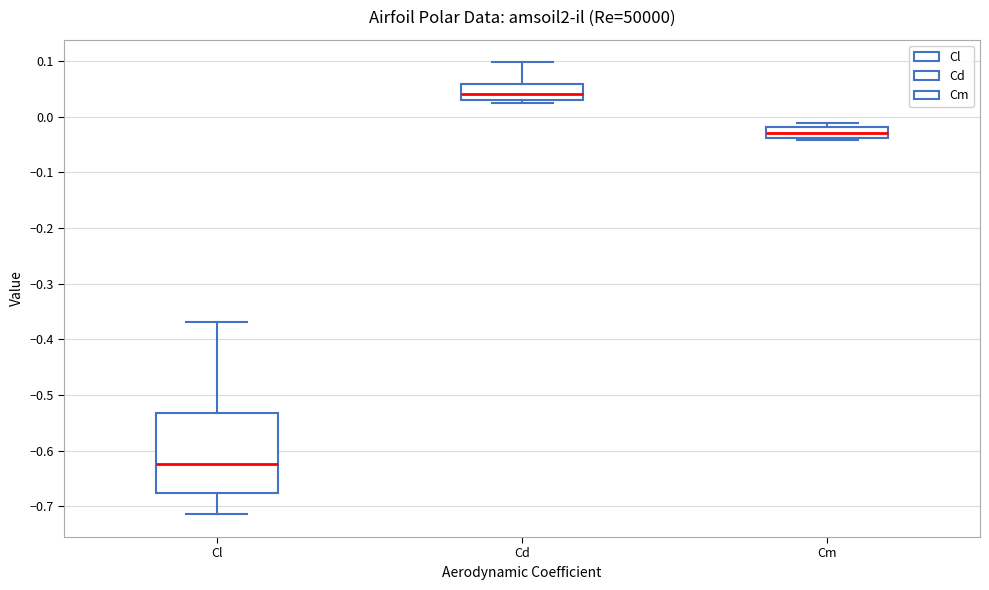

Reading left to right, read every box against the y-axis: the position of its median line, the range the box covers, and the ends of its whiskers. The values are not printed on the chart, so give them approximately, as read against the axis.

Cl: median -0.62, box -0.68 to -0.53, whiskers -0.71 to -0.37
Cd: median 0.04, box 0.03 to 0.06, whiskers 0.03 (just below the box's lower edge) to 0.10
Cm: median -0.03, box -0.04 to -0.02, whiskers -0.04 (just below the box's lower edge) to -0.01